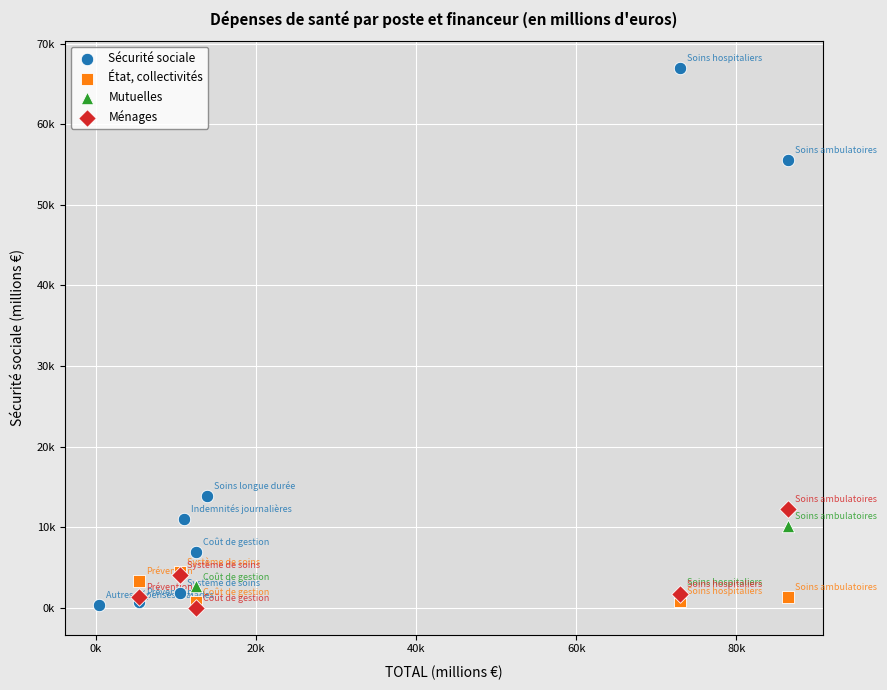

What are all the series names shown in the legend?

Sécurité sociale, État, collectivités, Mutuelles, Ménages